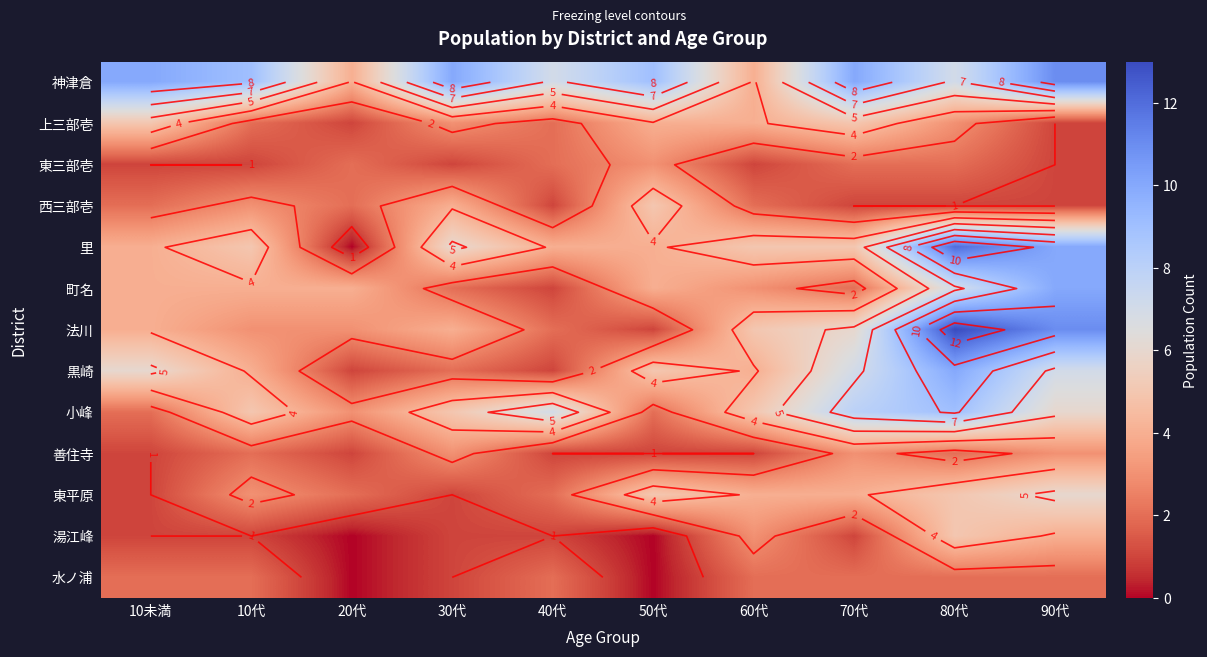

What is the sum of all 黒崎 values?

47